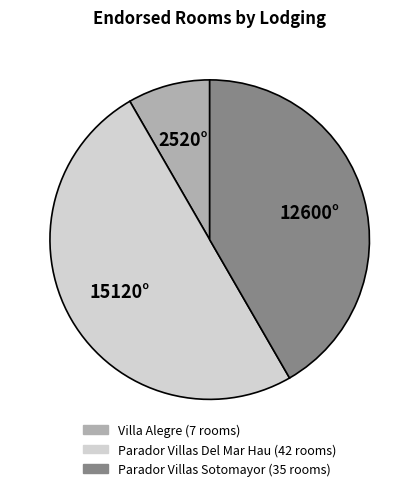

Approximately how many times larger is the value at Parador Villas Sotomayor compared to Parador Villas Del Mar Hau?

0.8